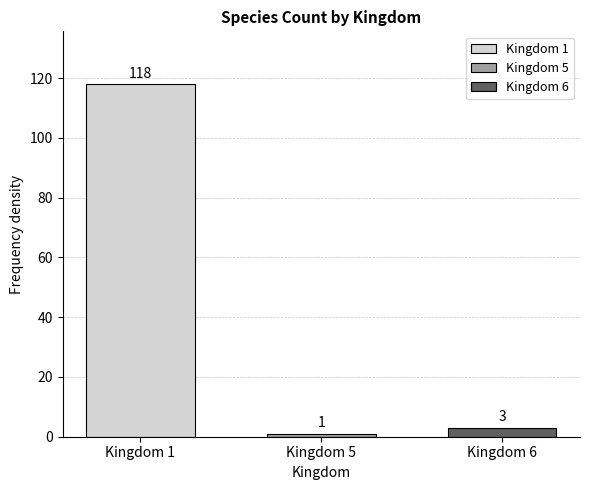

What is the greatest value displayed?

118